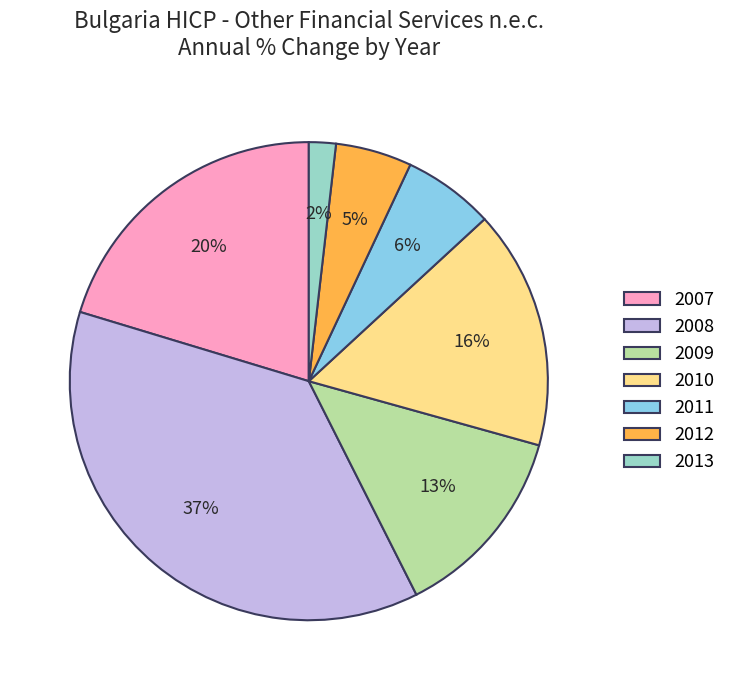

Do 2009 and 2011 together represent more than half of the pie?

No